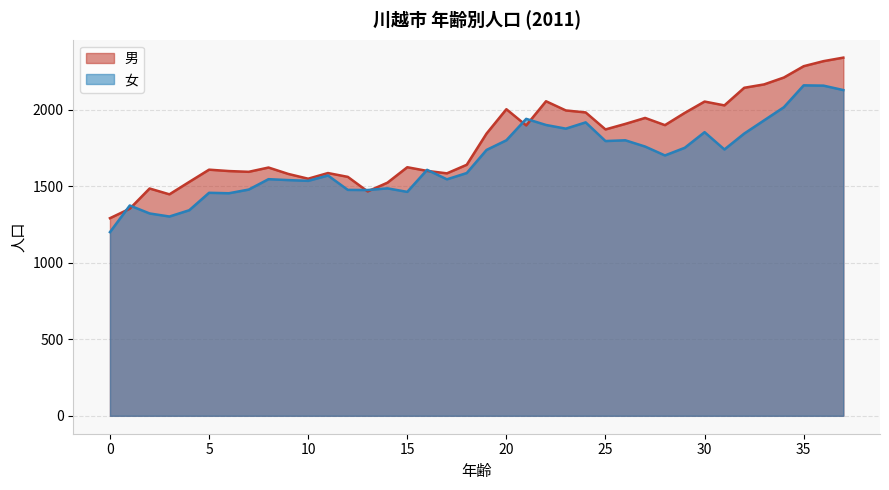

How many times do 男 and 女 cross each other?

8